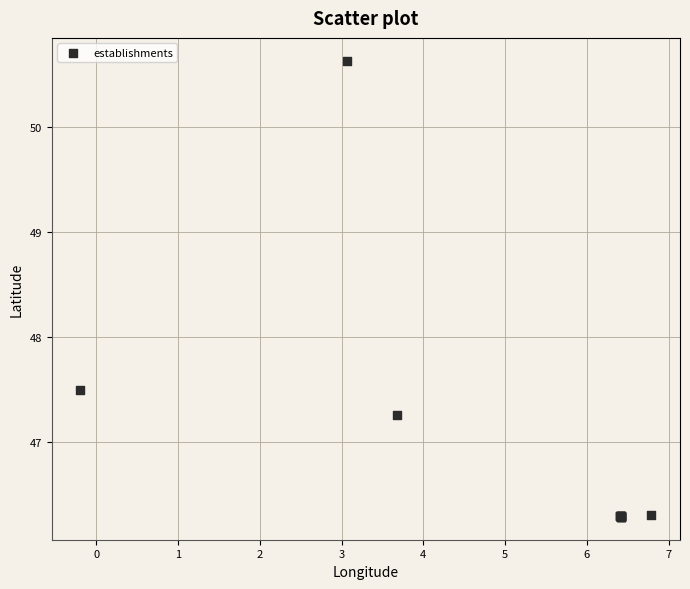

What Y value in the scatter plot is closest to 48?

47.5